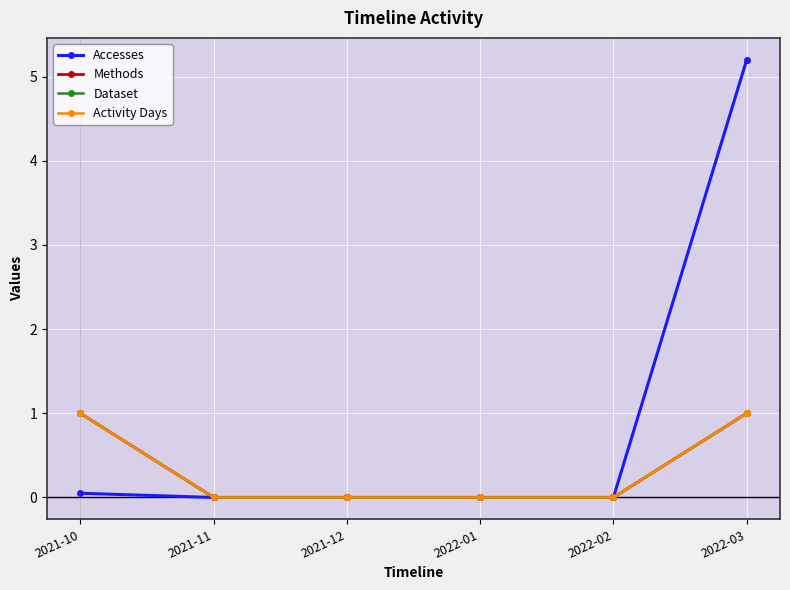

True or false: Activity Days and Methods intersect in this chart.

False